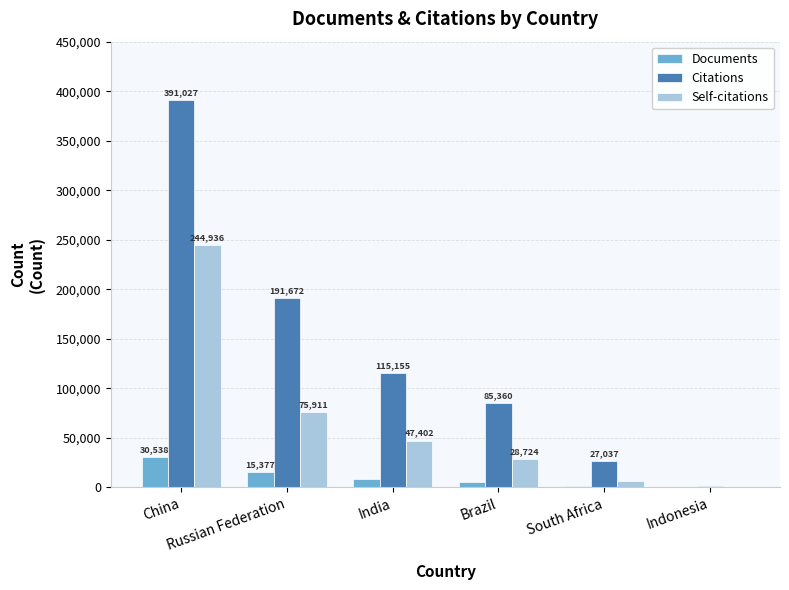

Which series changed the most between Brazil and Indonesia?

Citations